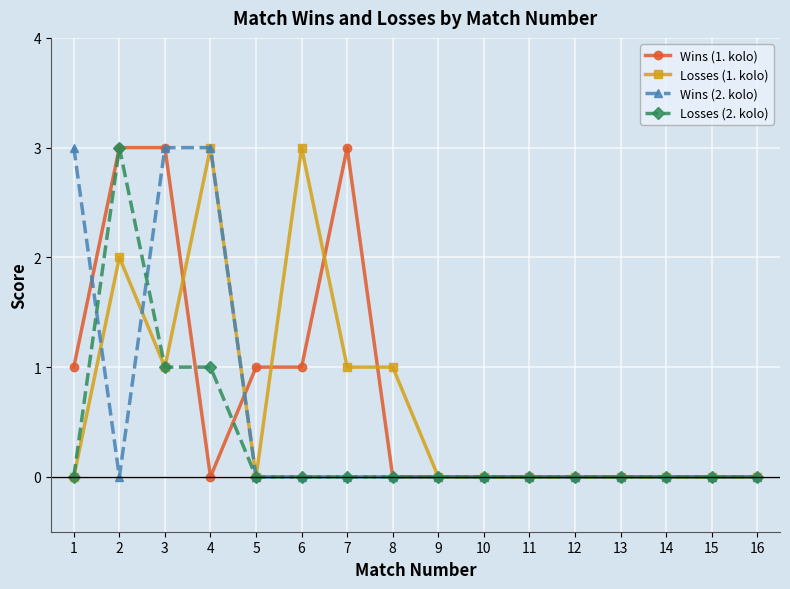

Count the Wins (2. kolo) values in the range 0 to 1.

13